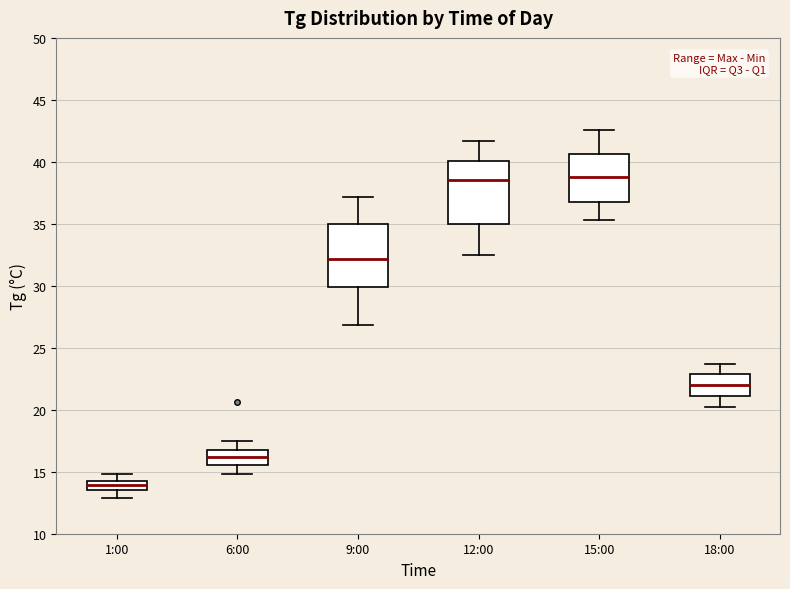

Reading left to right, transcribe this box plot: for each box, give where its median line is, the range the box spans, and where its two whiskers end, as read against the y-axis. The values are not printed on the chart, so give them approximately, as read against the axis.

1:00: median 14.0, box 13.5 to 14.5, whiskers 13.0 to 15.0
6:00: median 16.0, box 15.5 to 17.0, whiskers 15.0 to 17.5
9:00: median 32.0, box 30.0 to 35.0, whiskers 27.0 to 37.0
12:00: median 38.5, box 35.0 to 40.0, whiskers 32.5 to 41.5
15:00: median 39.0, box 37.0 to 40.5, whiskers 35.5 to 42.5
18:00: median 22.0, box 21.0 to 23.0, whiskers 20.0 to 23.5